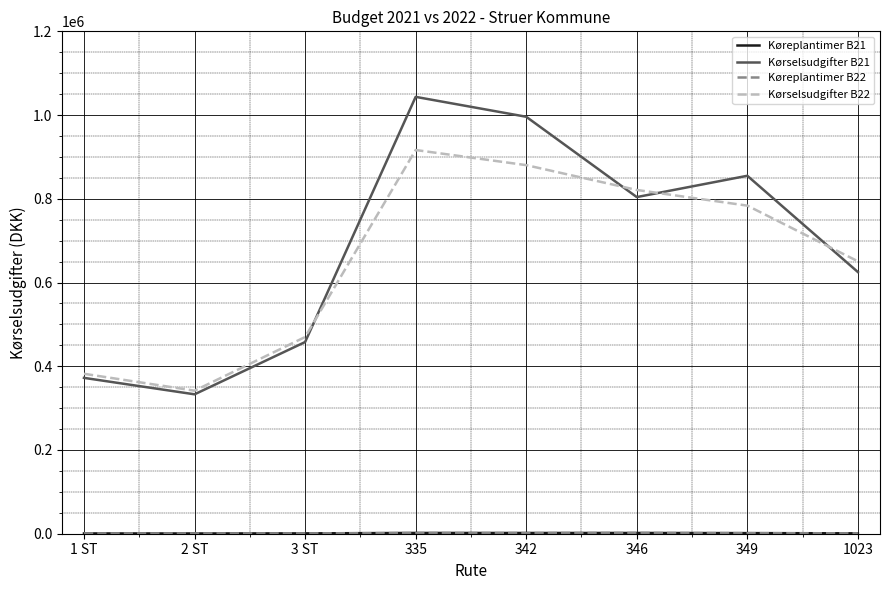

What is the difference between the maximum and minimum values in the Kørselsudgifter B22 series?

574832.2